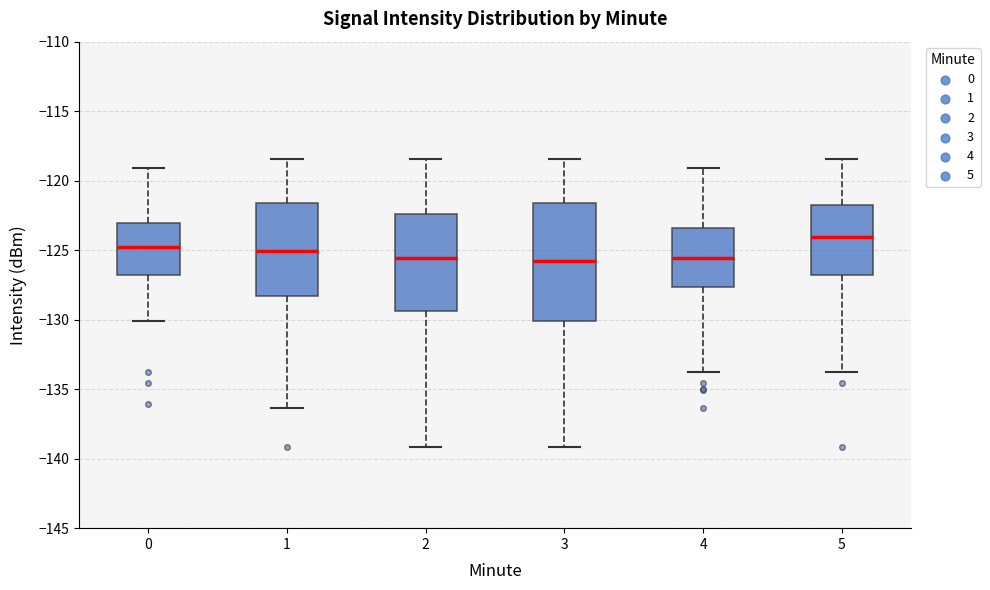

Reading left to right, read every box against the y-axis: the position of its median line, the range the box covers, and the ends of its whiskers. The values are not printed on the chart, so give them approximately, as read against the axis.

0: median -125.0, box -127.0 to -123.0, whiskers -130.0 to -119.0
1: median -125.0, box -128.5 to -121.5, whiskers -136.5 to -118.5
2: median -125.5, box -129.5 to -122.5, whiskers -139.0 to -118.5
3: median -126.0, box -130.0 to -121.5, whiskers -139.0 to -118.5
4: median -125.5, box -127.5 to -123.5, whiskers -134.0 to -119.0
5: median -124.0, box -127.0 to -121.5, whiskers -134.0 to -118.5